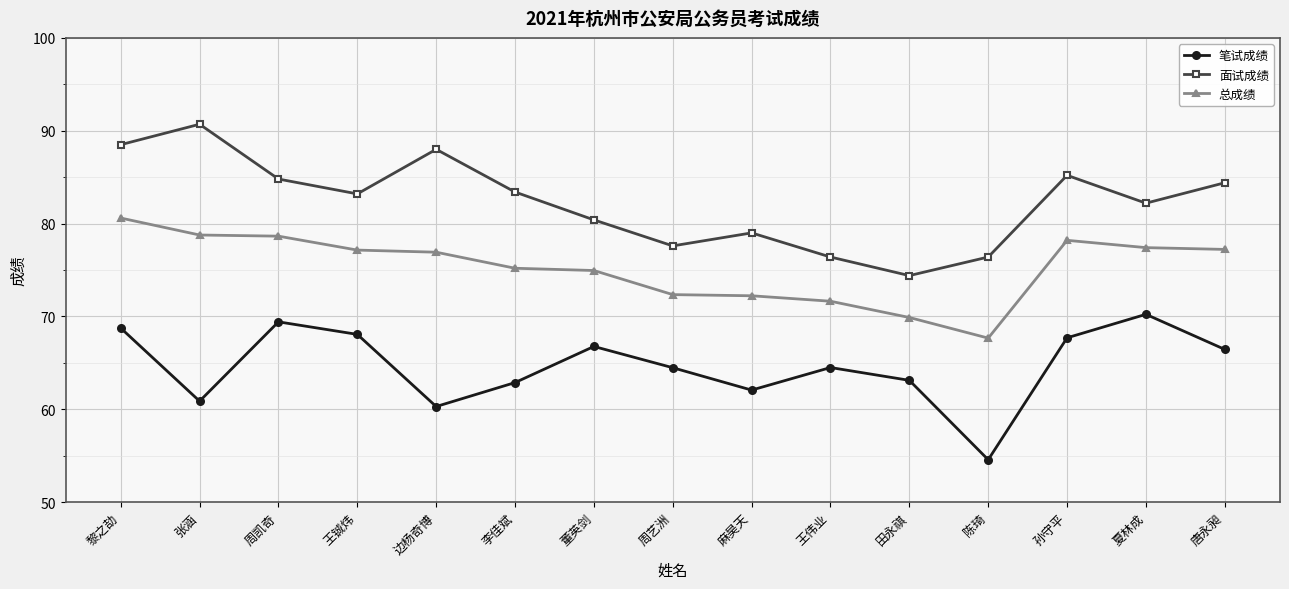

What is the highest value of the 面试成绩 series?

90.7